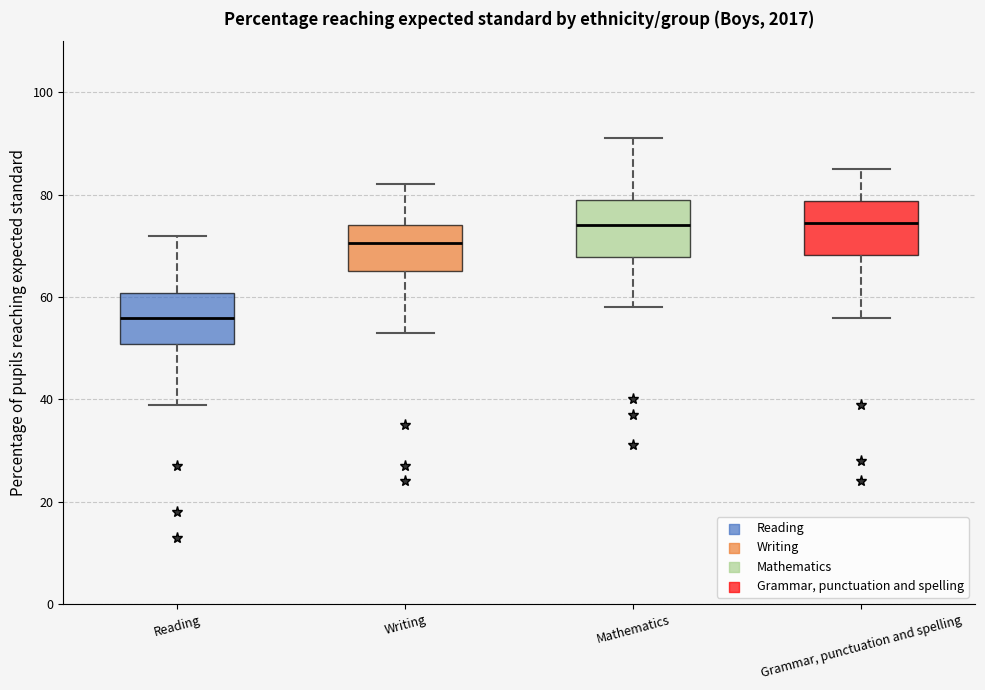

Which box's median line is the lowest?

Reading